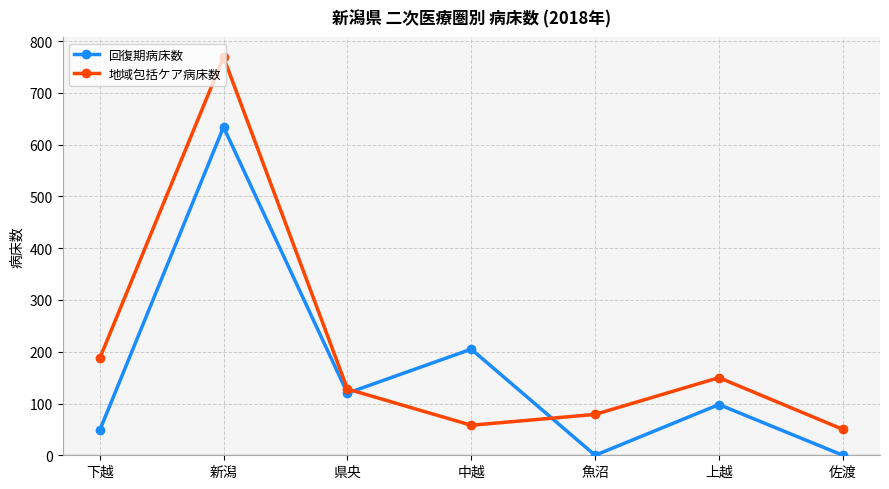

The 地域包括ケア病床数 series shows 85 at 佐渡. True or false?

False